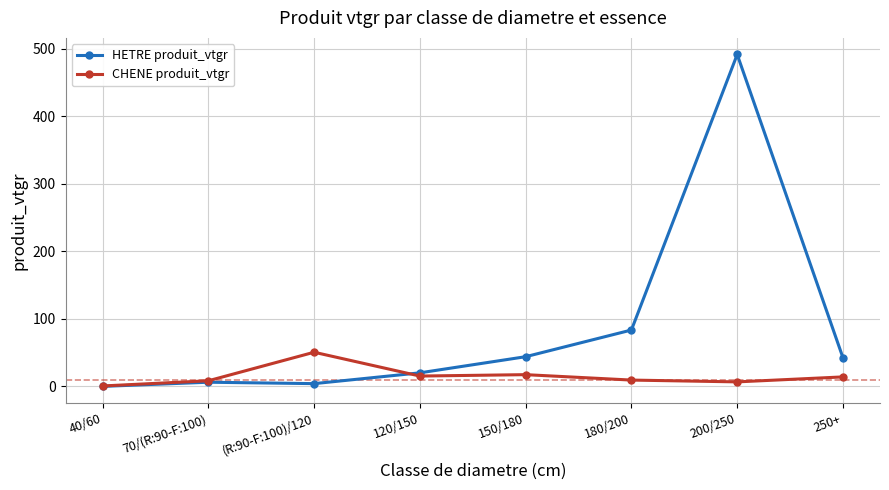

Which series has the widest spread of values?

HETRE produit_vtgr